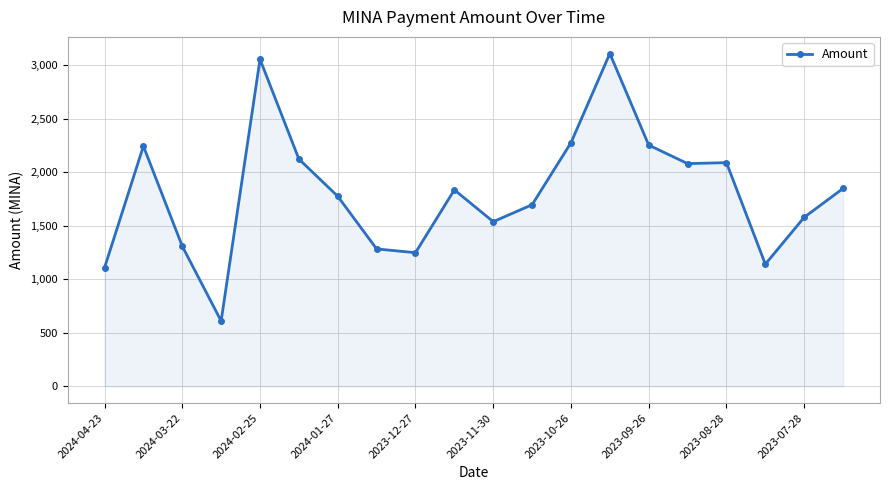

What is the smallest value displayed?

611.1